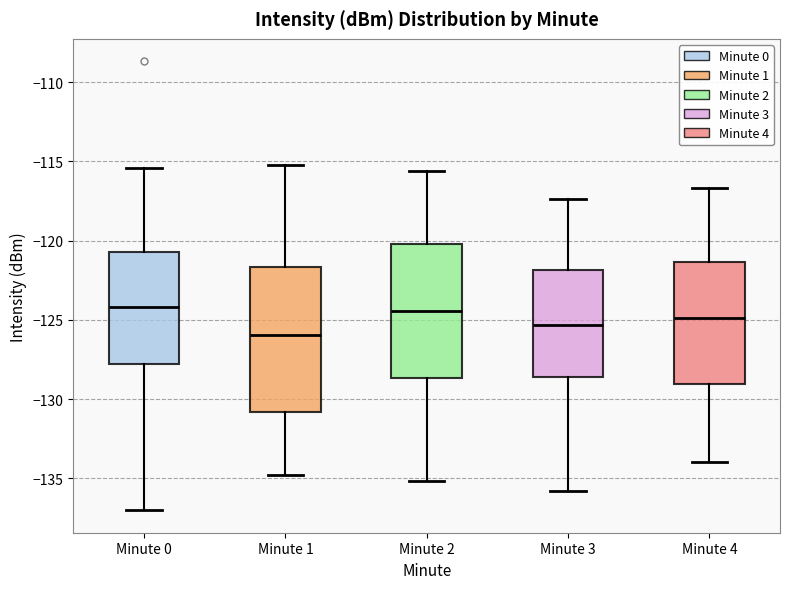

Which box has the lowest median line?

Minute 1